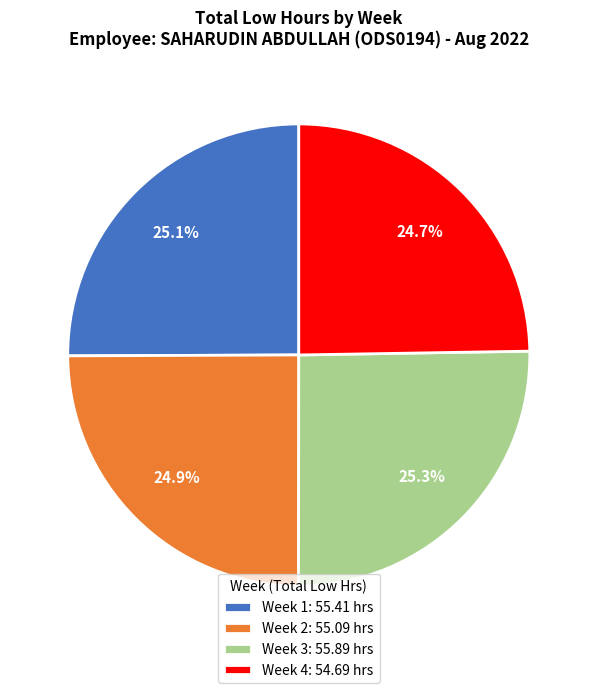

How many segments does this pie chart have?

4